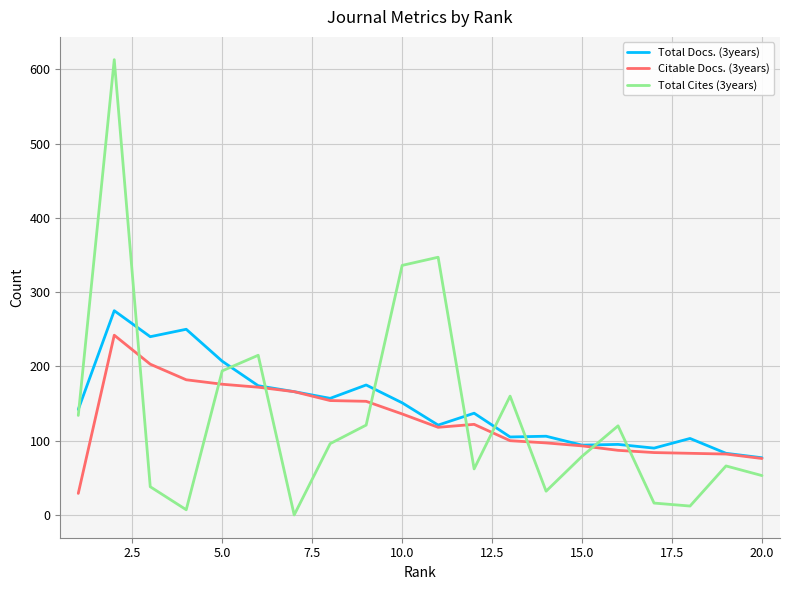

True or false: Total Cites (3years) and Citable Docs. (3years) cross at least once.

True